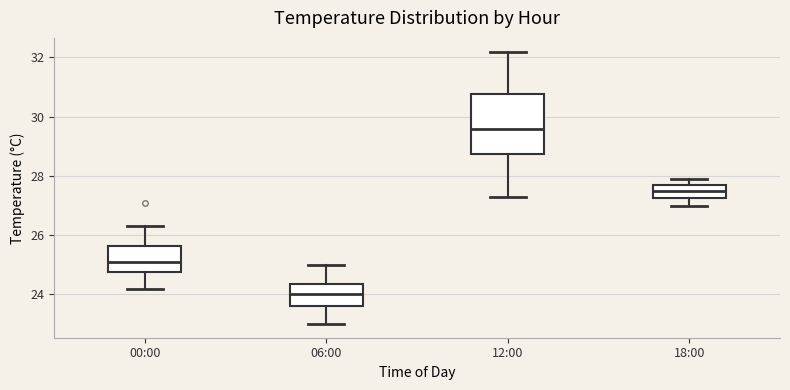

Where does the lower whisker of the box for 18:00 end on the y-axis? The values are not printed on the chart, so give them approximately, as read against the axis.

27.0